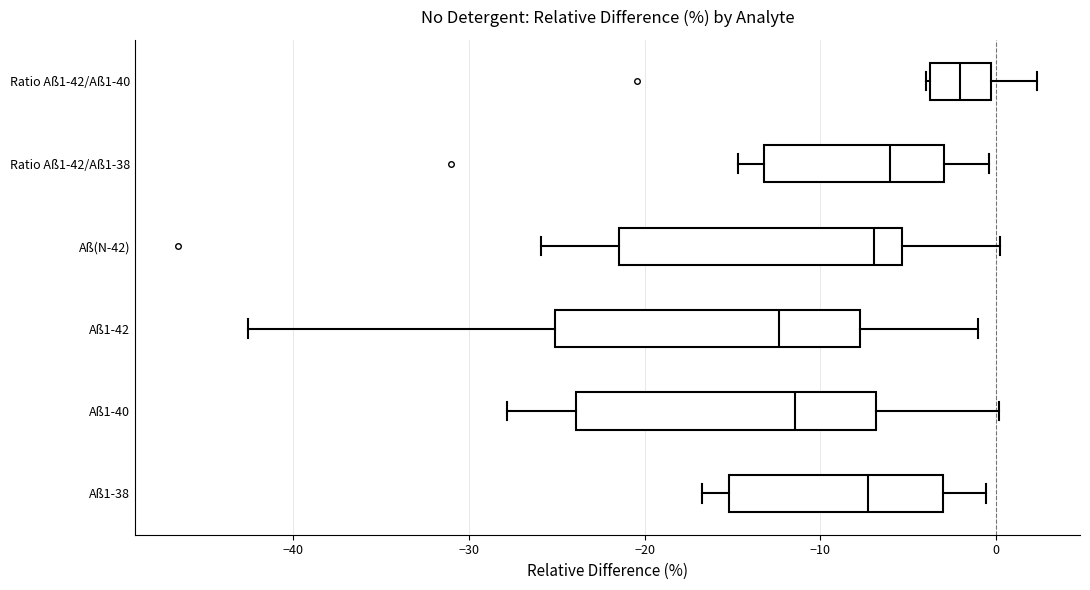

Where is the right edge of the box for Aß1-38 on the x-axis? The values are not printed on the chart, so give them approximately, as read against the axis.

-3